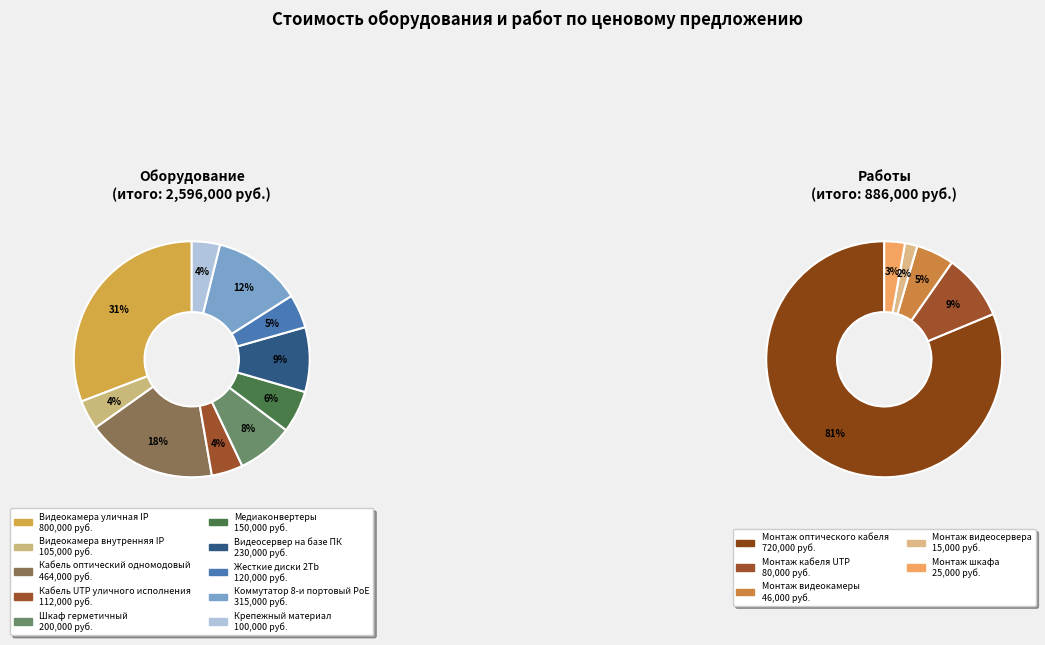

What is the change in value from Кабель оптический одномодовый to Монтаж видеокамеры?

-418000